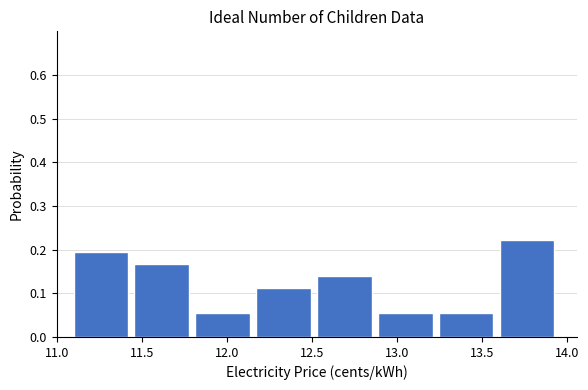

What is the height of the bar covering 13.60 to 13.95 on the x-axis? Neither the bar edges nor the heights are printed on the chart, so give them approximately, as read against the axes.

0.22